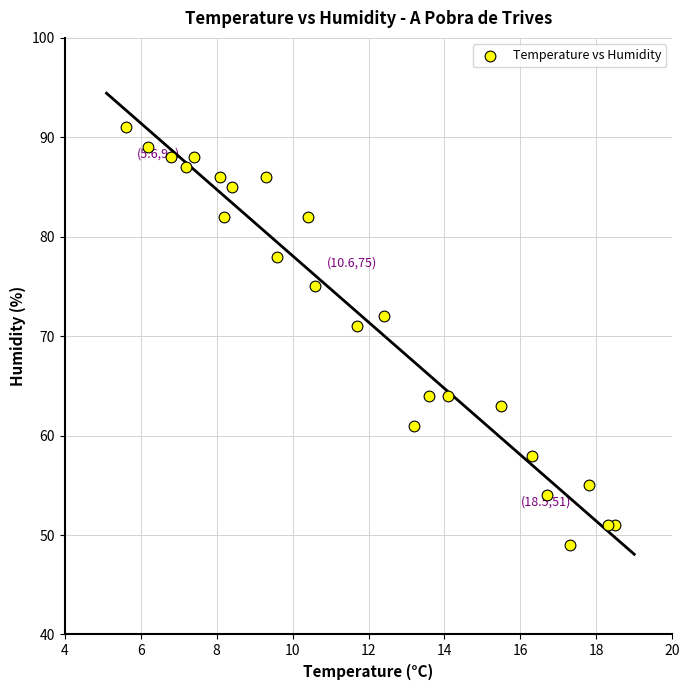

What is the range of Y values (max minus min)?

42